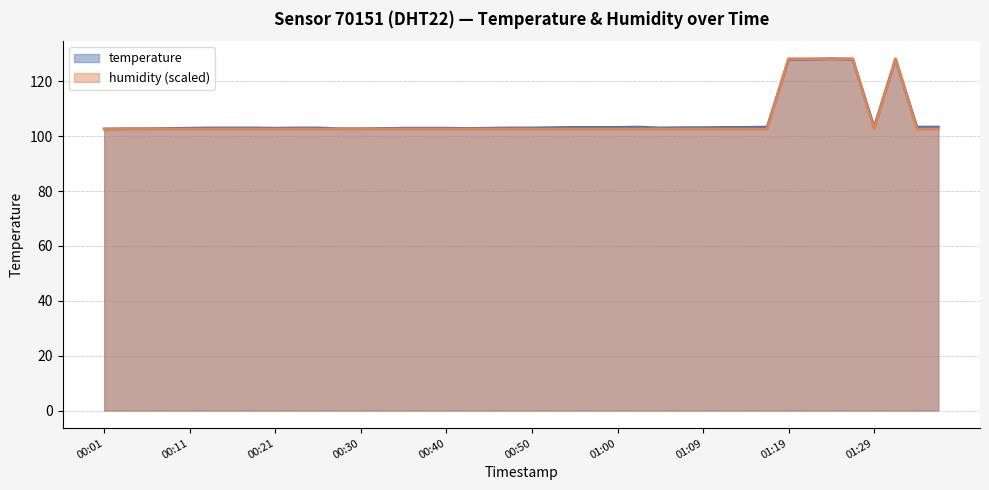

Reading left to right, list all the values displayed in this chart.

temperature: 00:01=102.6	00:04=102.7	00:06=102.7	00:08=102.8	00:11=102.9	00:13=103.0	00:16=103.0	00:18=103.0	00:21=102.9	00:23=103.0	00:25=103.0	00:28=102.7	00:30=102.7	00:33=102.8	00:35=102.9	00:38=102.9	00:40=102.9	00:42=102.8	00:45=102.9	00:47=103.0	00:50=103.0	00:52=103.1	00:55=103.2	00:57=103.2	01:00=103.2	01:02=103.3	01:04=103.0	01:07=103.1	01:09=103.1	01:12=103.2	01:14=103.2	01:17=103.3	01:19=128.0	01:21=128.0	01:24=128.2	01:26=128.0	01:29=103.3	01:31=128.0	01:34=103.3	01:36=103.3
humidity: 00:01=102.6	00:04=102.6	00:06=102.6	00:08=102.6	00:11=102.6	00:13=102.6	00:16=102.6	00:18=102.6	00:21=102.6	00:23=102.6	00:25=102.6	00:28=102.6	00:30=102.6	00:33=102.6	00:35=102.6	00:38=102.6	00:40=102.6	00:42=102.6	00:45=102.6	00:47=102.6	00:50=102.6	00:52=102.6	00:55=102.6	00:57=102.6	01:00=102.6	01:02=102.6	01:04=102.6	01:07=102.6	01:09=102.6	01:12=102.6	01:14=102.6	01:17=102.6	01:19=128.2	01:21=128.2	01:24=128.2	01:26=128.2	01:29=102.6	01:31=128.2	01:34=102.6	01:36=102.6